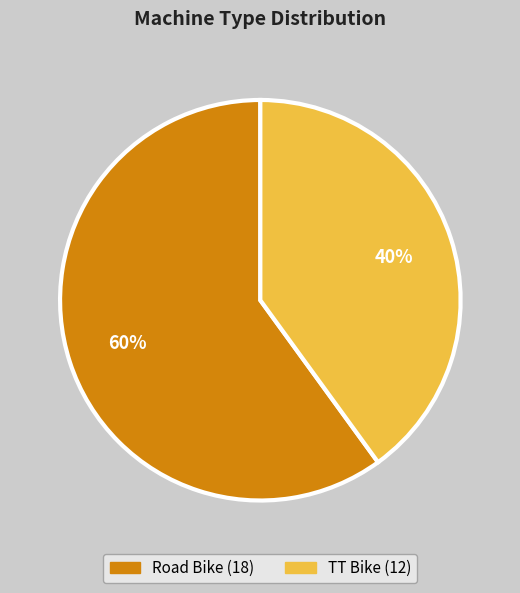

Approximately how many times larger is the value at Road Bike compared to TT Bike?

1.5